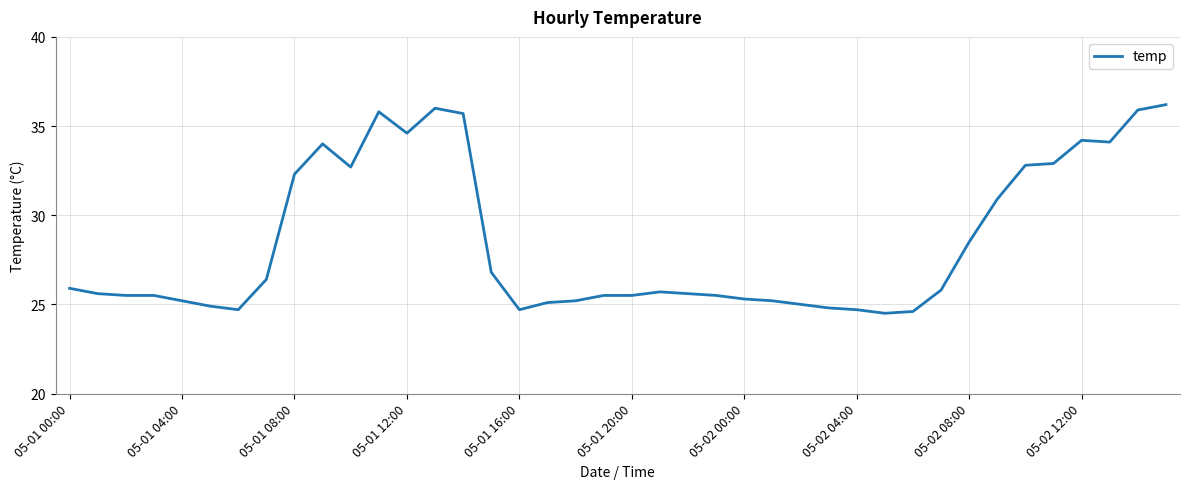

What is the difference between the maximum and minimum values?

11.7